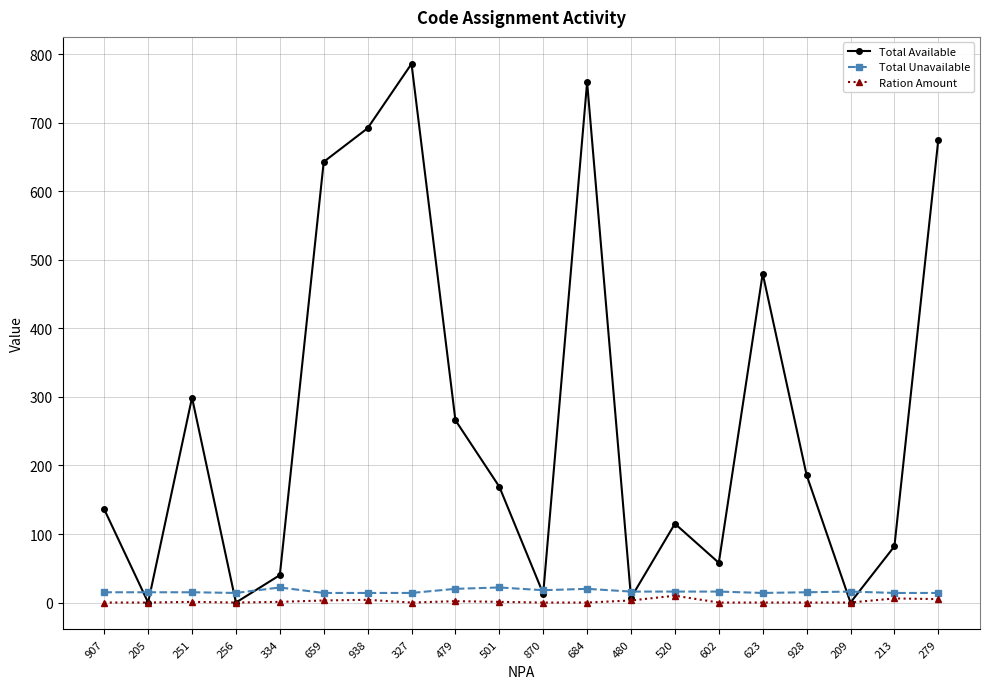

Between 938 and 279, which series saw the biggest shift?

Total Available